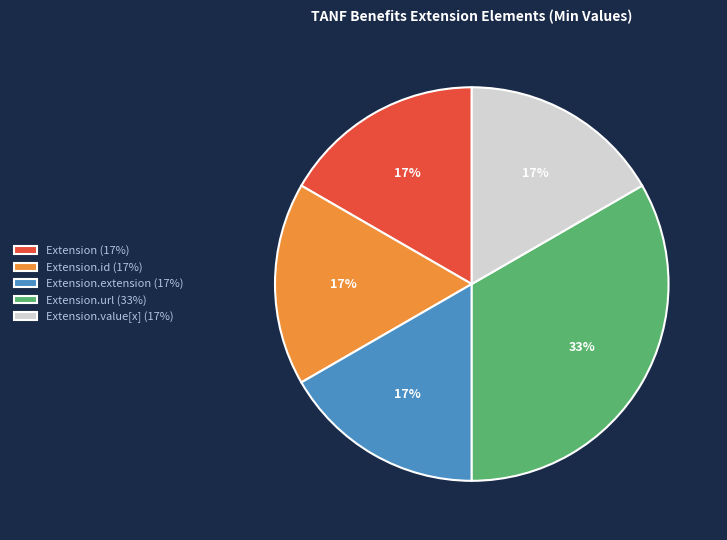

The Extension.extension (17%) slice represents 3% of the pie. True or false?

False